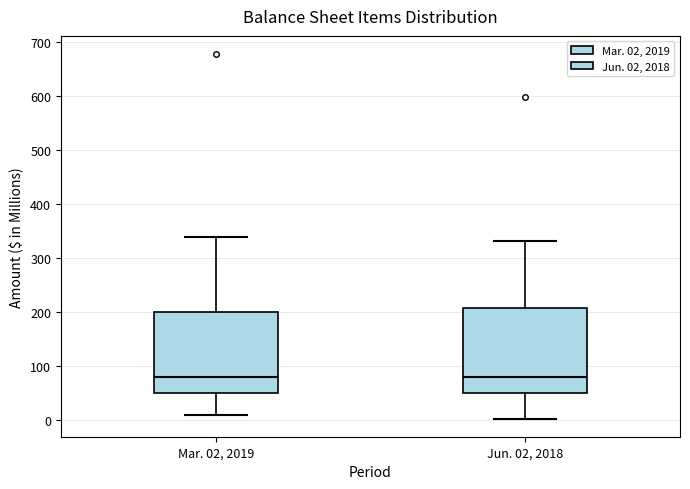

Reading left to right, transcribe this box plot: for each box, give where its median line is, the range the box spans, and where its two whiskers end, as read against the y-axis. The values are not printed on the chart, so give them approximately, as read against the axis.

Mar. 02, 2019: median 80, box 50 to 200, whiskers 10 to 340
Jun. 02, 2018: median 80, box 50 to 210, whiskers 0 to 330